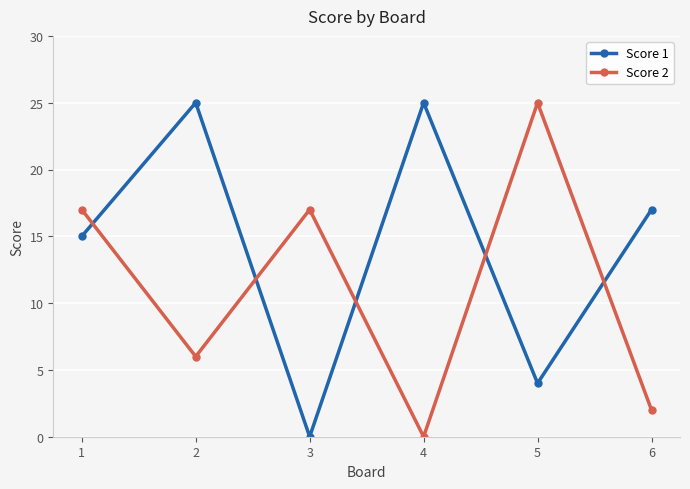

Between 4 and 5, which series saw the biggest shift?

Score 2